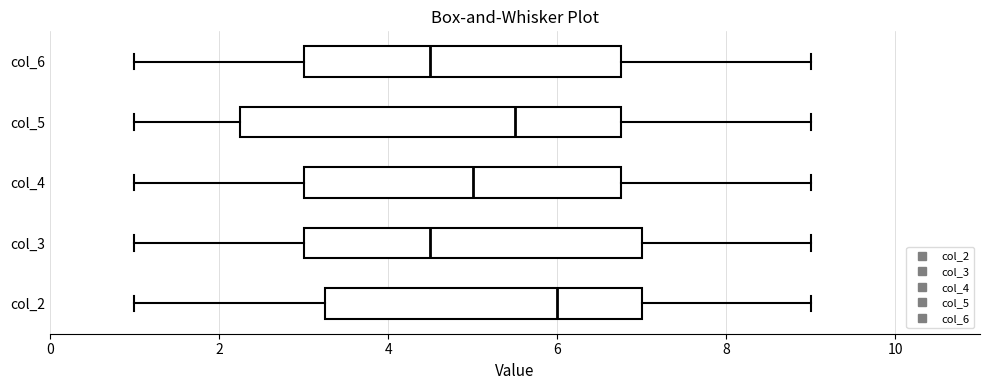

Reading bottom to top, transcribe this box plot: for each box, give where its median line is, the range the box spans, and where its two whiskers end, as read against the x-axis. The values are not printed on the chart, so give them approximately, as read against the axis.

col_2: median 6.0, box 3.2 to 7.0, whiskers 1.0 to 9.0
col_3: median 4.6, box 3.0 to 7.0, whiskers 1.0 to 9.0
col_4: median 5.0, box 3.0 to 6.8, whiskers 1.0 to 9.0
col_5: median 5.6, box 2.2 to 6.8, whiskers 1.0 to 9.0
col_6: median 4.6, box 3.0 to 6.8, whiskers 1.0 to 9.0